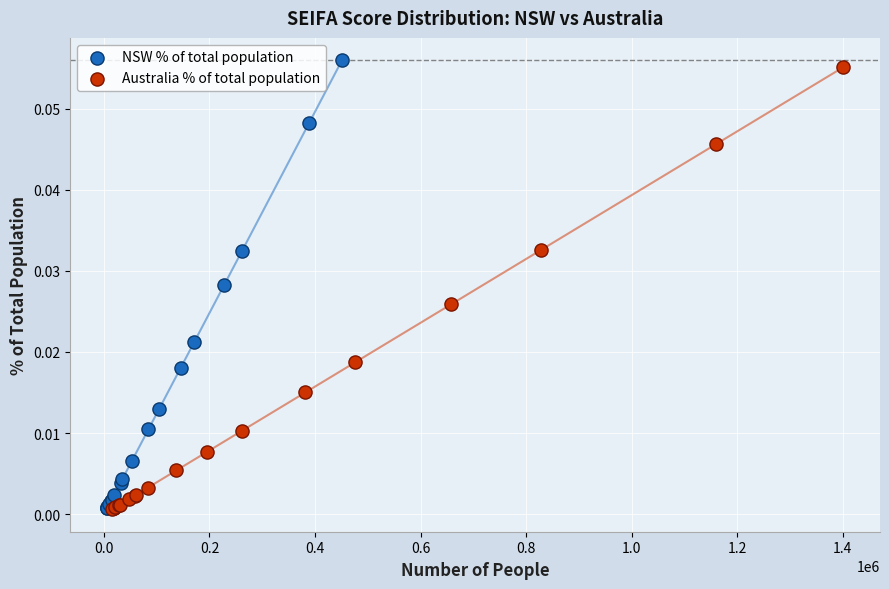

Which series has the widest spread of Y values?

NSW % of total population